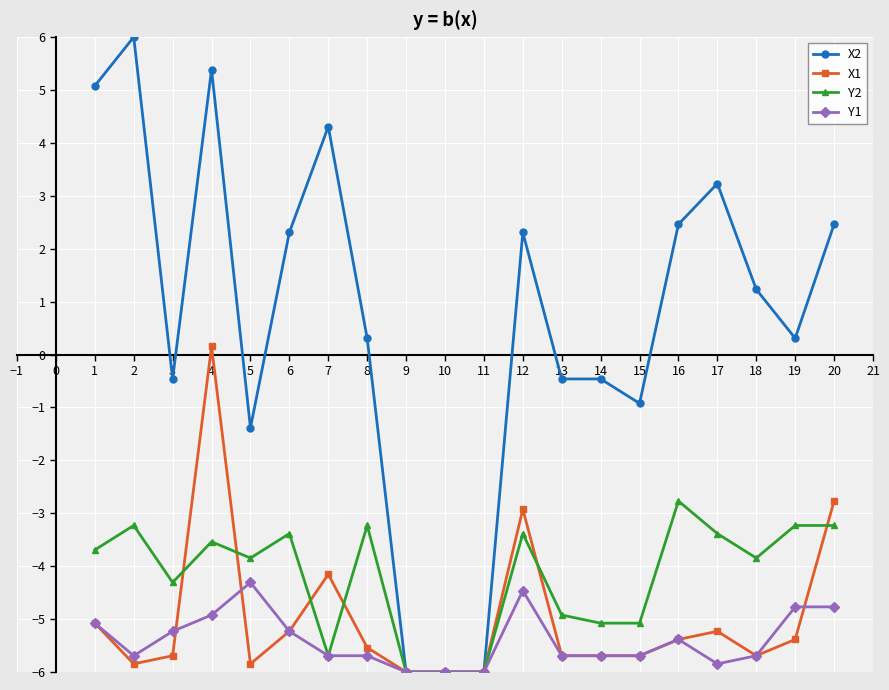

What is the value of the X2 point at the 5th from the left?

-1.4